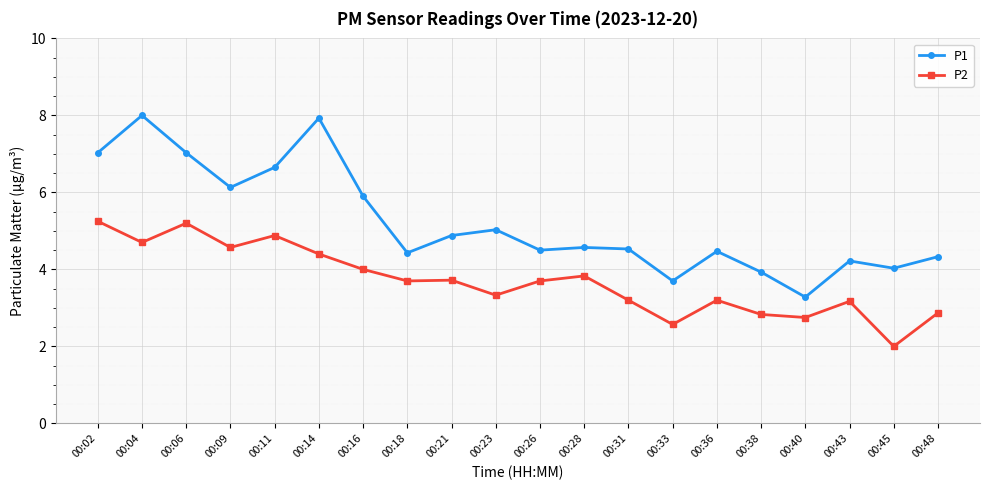

What is the value of the P1 point at the 6th from the left?

7.9